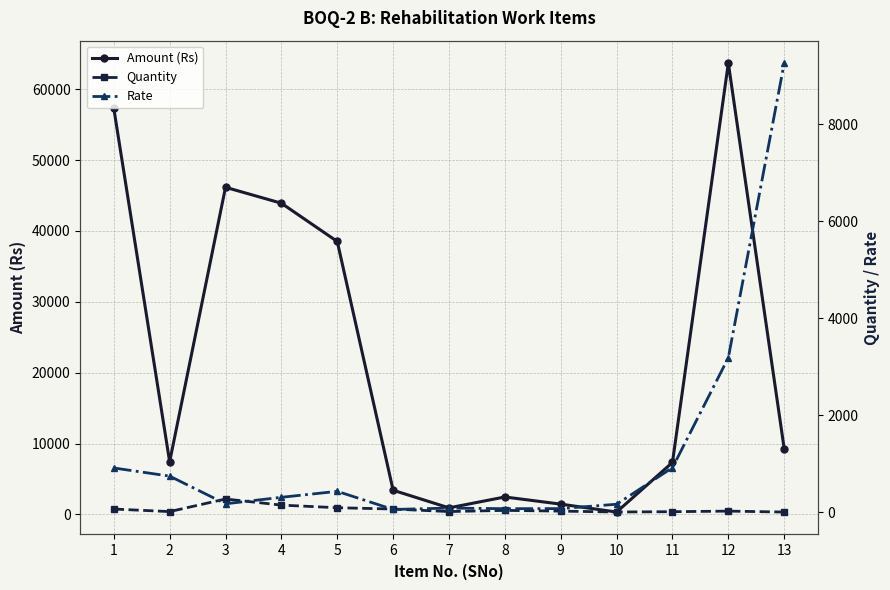

Reading left to right, extract all data points from this chart.

Amount (Rs): 57330	7420	46170	43920	38520	3402	913	2450	1440	324	7328	63700	9261
Quantity: 63	10	270	144	90	63	11	35	20	2	8	20	1
Rate: 910	742	171	305	428	54	83	70	72	162	916	3185	9261